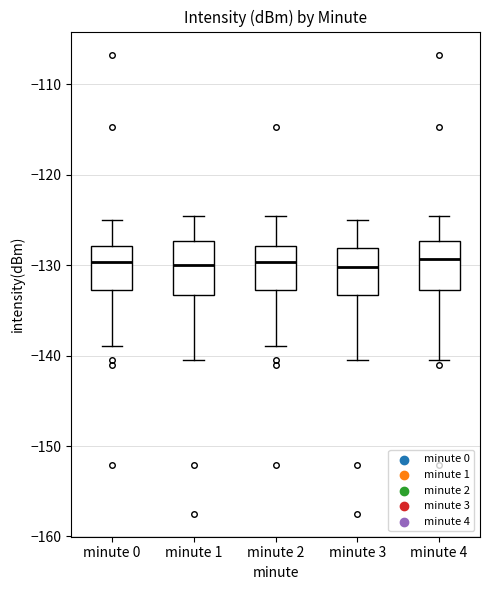

Where does the median line of the box for minute 1 sit on the y-axis? The values are not printed on the chart, so give them approximately, as read against the axis.

-130